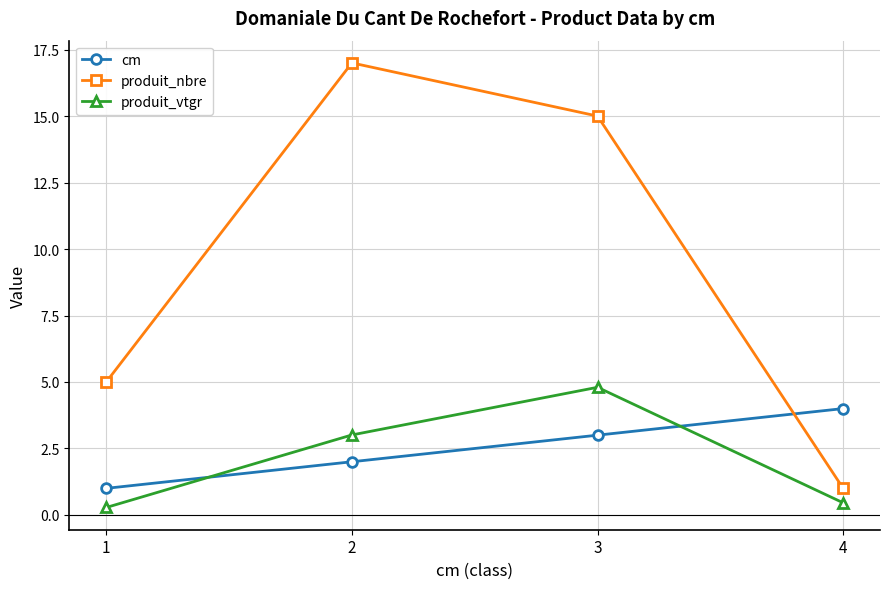

How many distinct data groups are displayed?

3